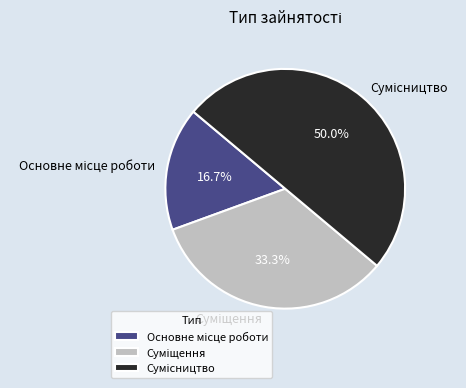

Count the number of slices in the pie.

3